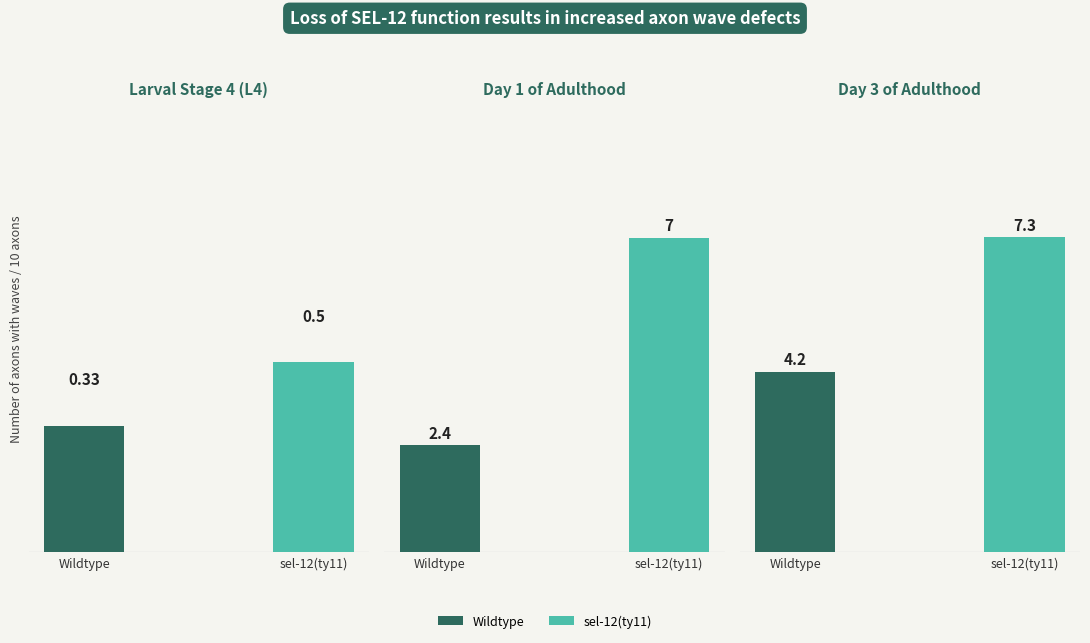

True or false: the data shows 0.5 at Day 1 Wildtype.

False